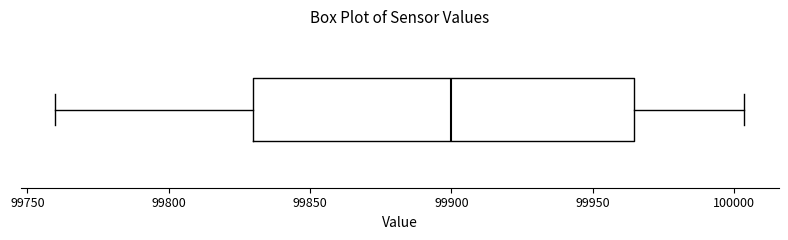

Transcribe this box plot: give where the median line is, the range the box spans, and where the two whiskers end, as read against the x-axis. The values are not printed on the chart, so give them approximately, as read against the axis.

median 99900, box 99830 to 99965, whiskers 99760 to 100005